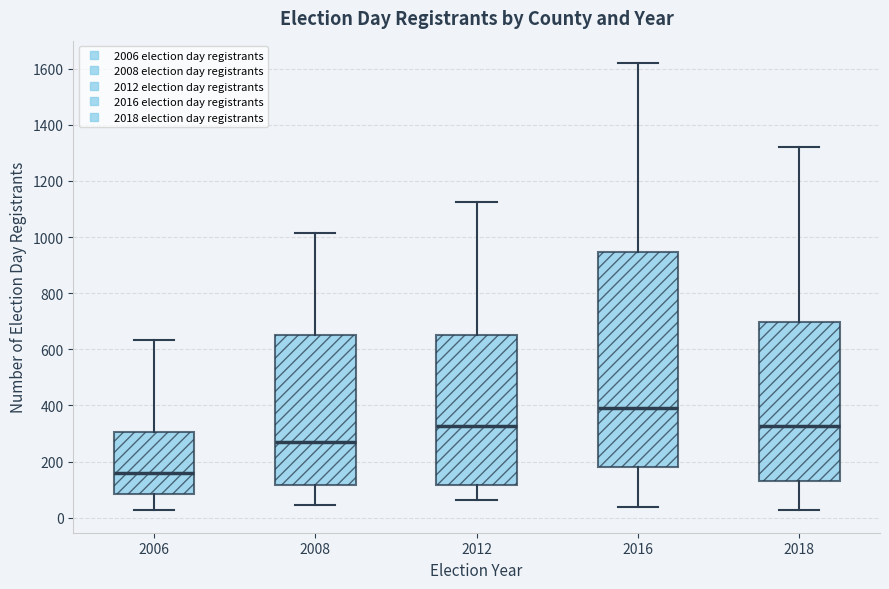

Which box's median line is the highest?

2016